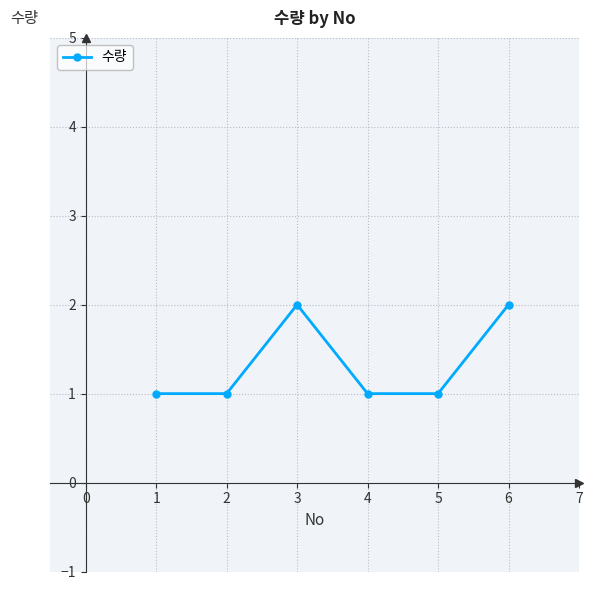

True or false: the data has more than 1 interior local peaks.

False